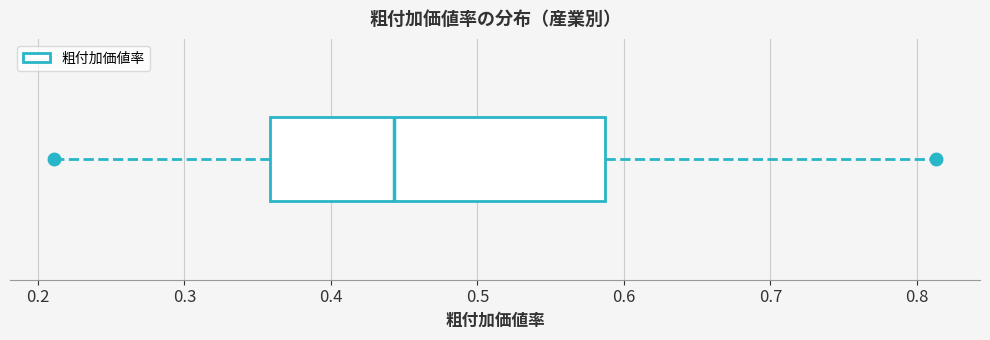

Read this box plot against the x-axis: the position of the median line, the range covered by the box, and the ends of both whiskers. The values are not printed on the chart, so give them approximately, as read against the axis.

median 0.44, box 0.36 to 0.59, whiskers 0.21 to 0.81